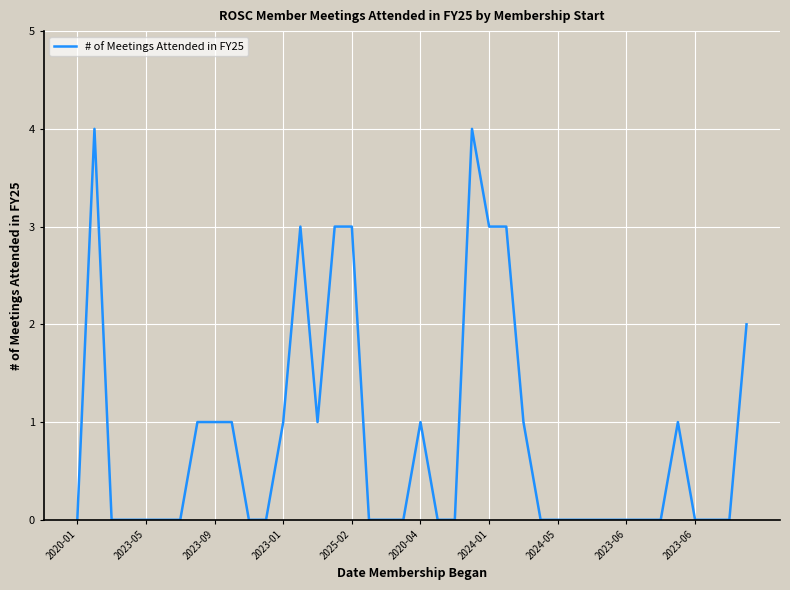

What is the maximum value shown in the chart?

4